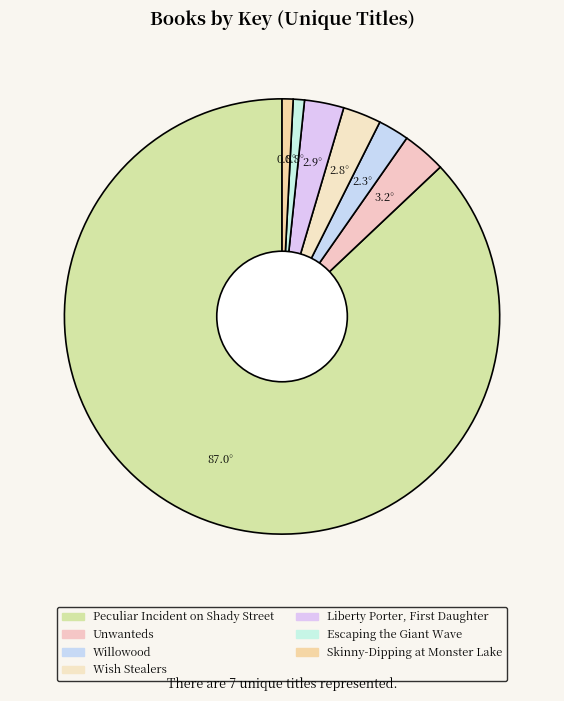

Which slice is the largest?

Peculiar Incident on Shady Street